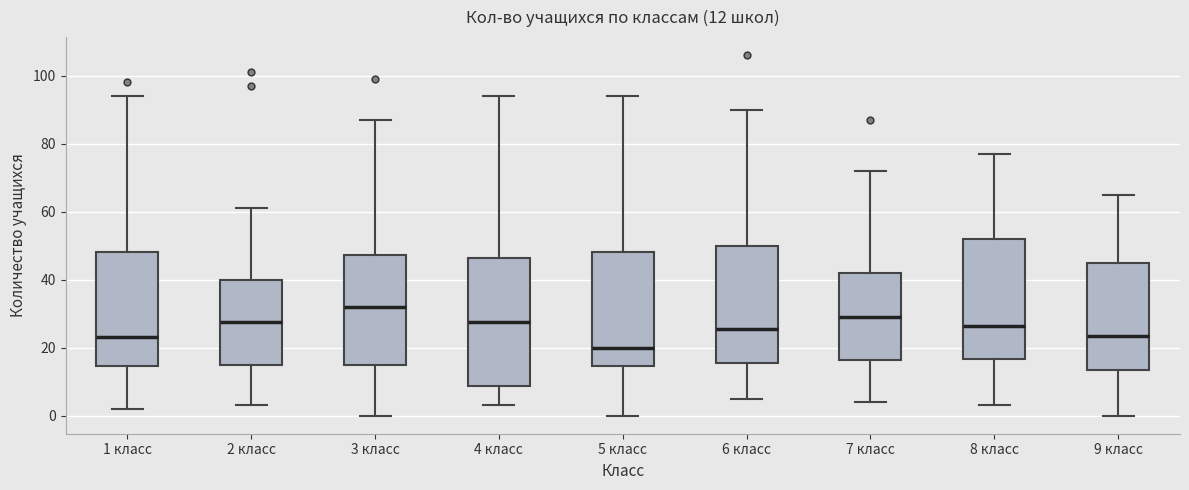

Which box is the tallest, from its lower edge to its upper edge?

4 класс